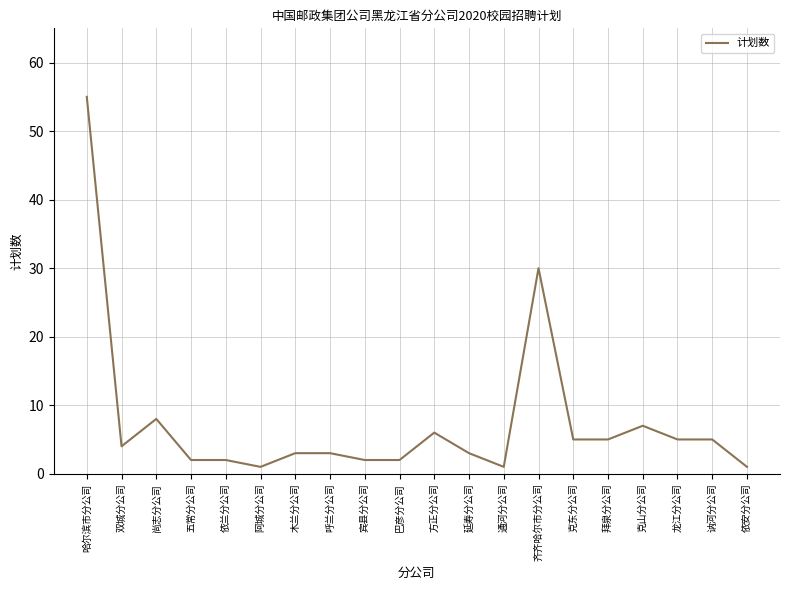

What is the ratio of the value at 巴彦分公司 to the value at 延寿分公司?

0.7